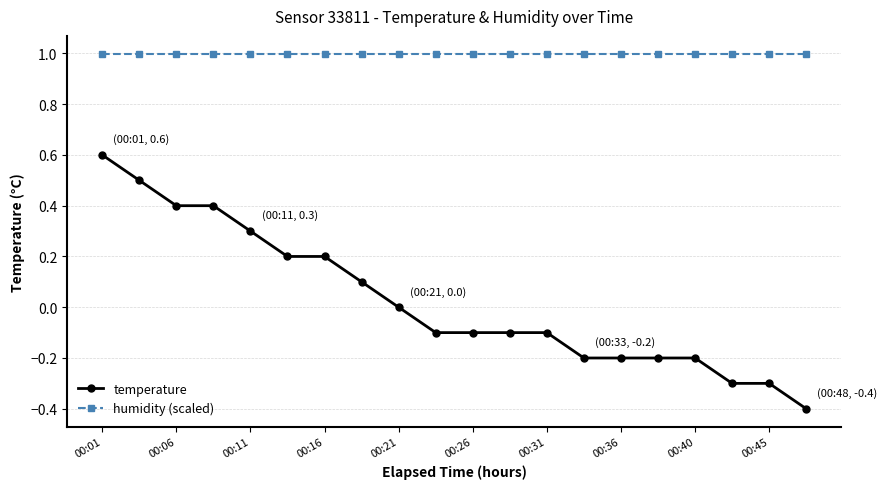

True or false: humidity (scaled) and temperature intersect in this chart.

False